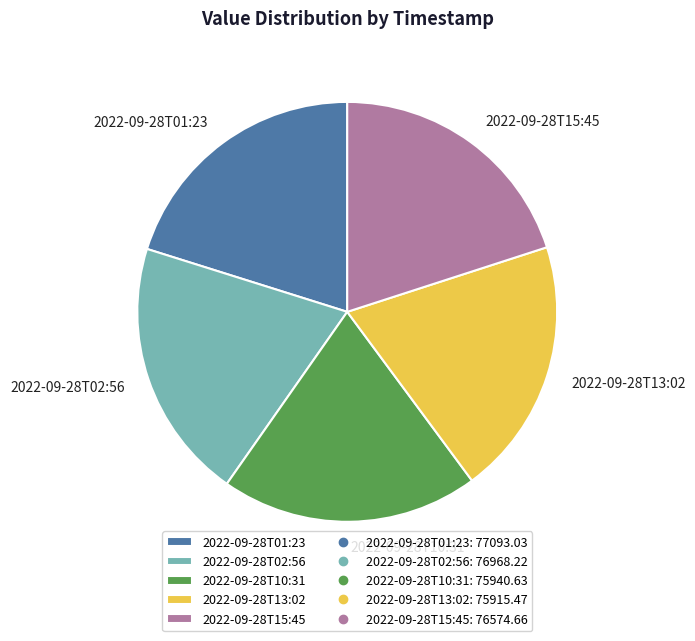

Approximately how many times larger is the value at 2022-09-28T10:31 compared to 2022-09-28T13:02?

1.0